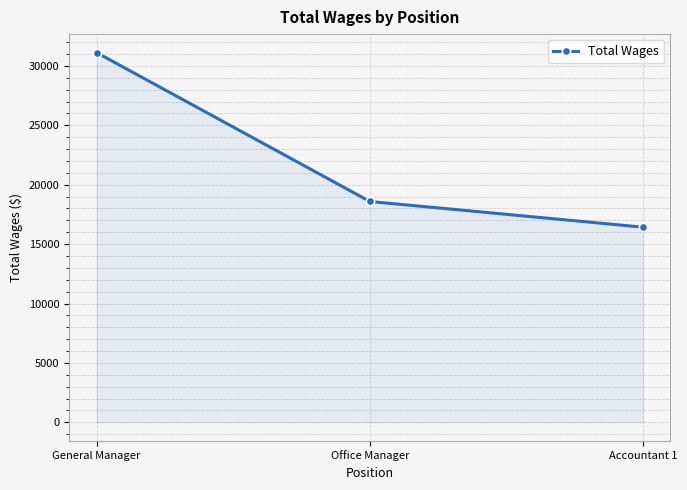

Reading left to right, what are all the values shown in this chart?

31117	18587	16423